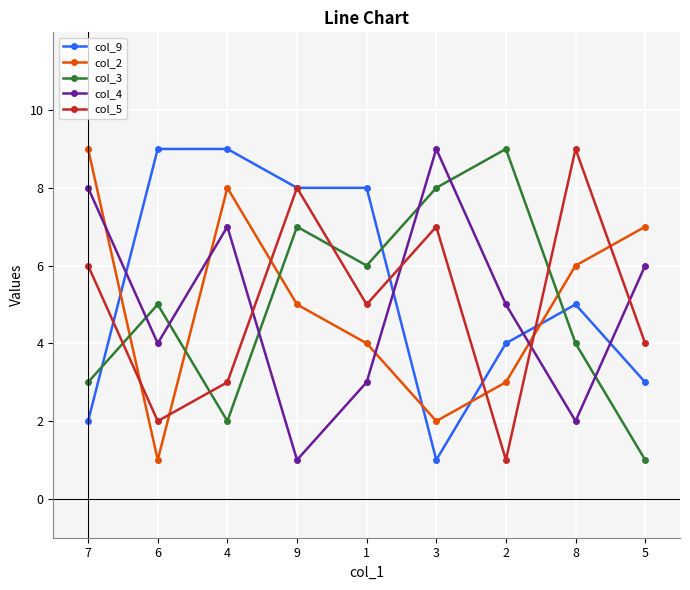

The value of col_9 at 3 is 0. True or false?

False